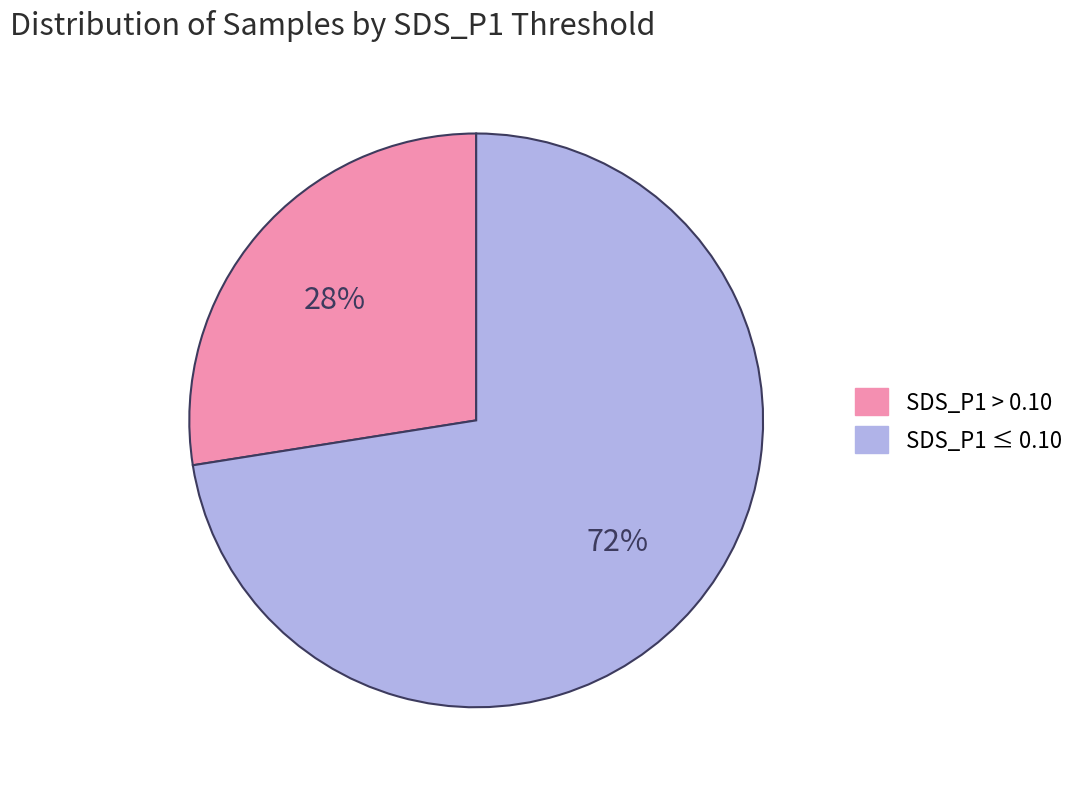

To the nearest percent, what is the average slice percentage?

50%